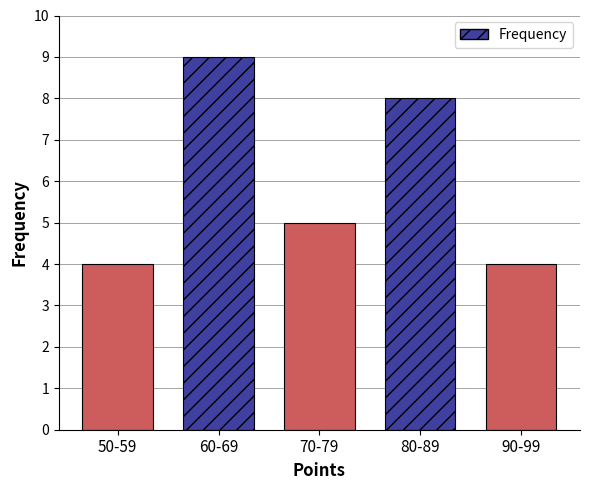

Reading right to left, what are all the values shown in this chart?

90-99=4	80-89=8	70-79=5	60-69=9	50-59=4